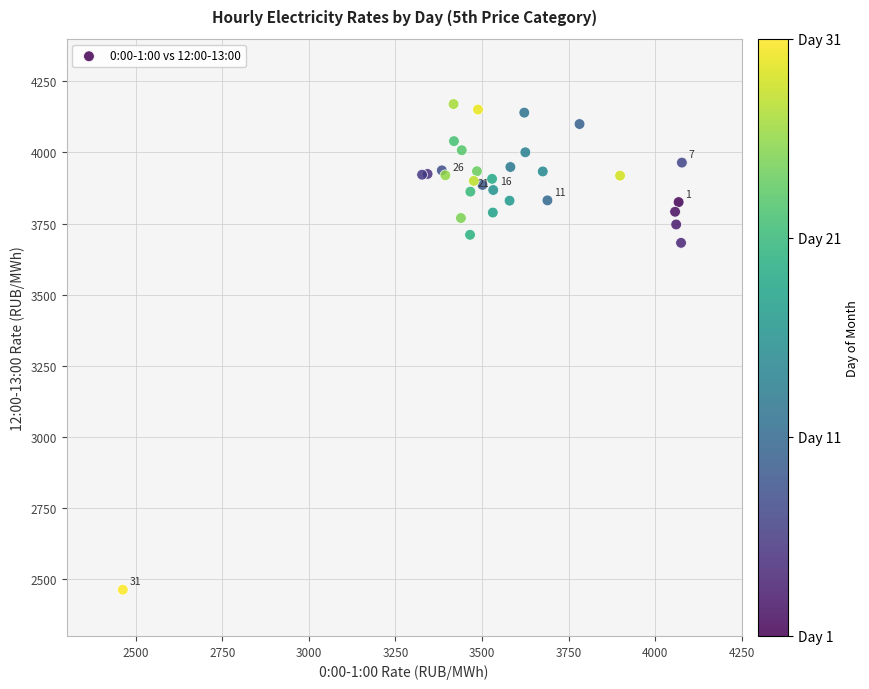

What Y value in the scatter plot is closest to 3316?

3682.3